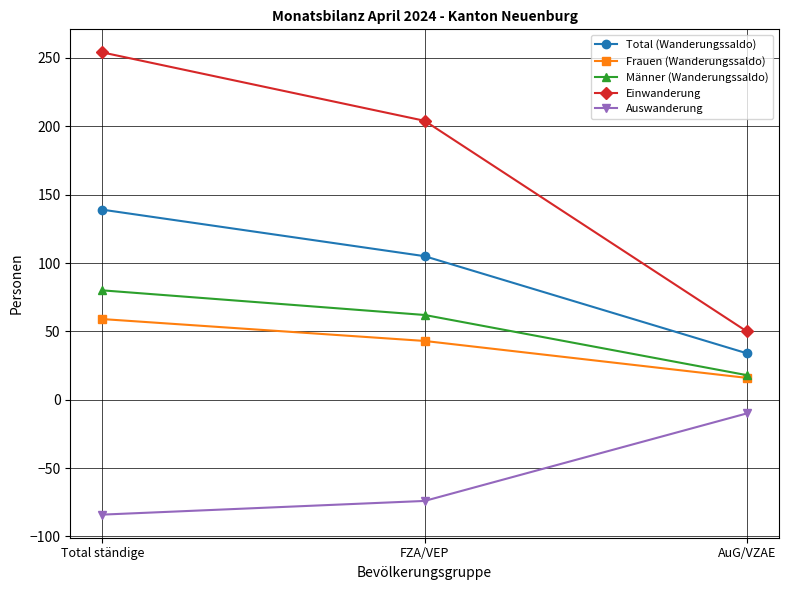

What is the spread (max minus min) of values at FZA/VEP?

278